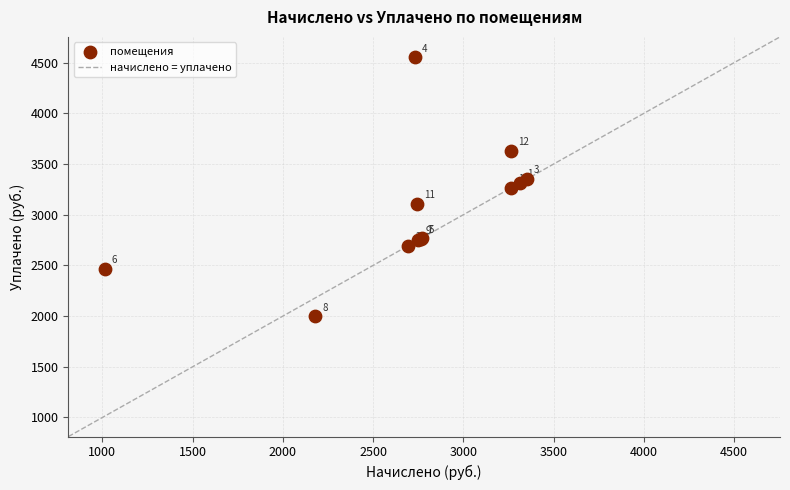

What Y value in the scatter plot is closest to 3277?

3266.5